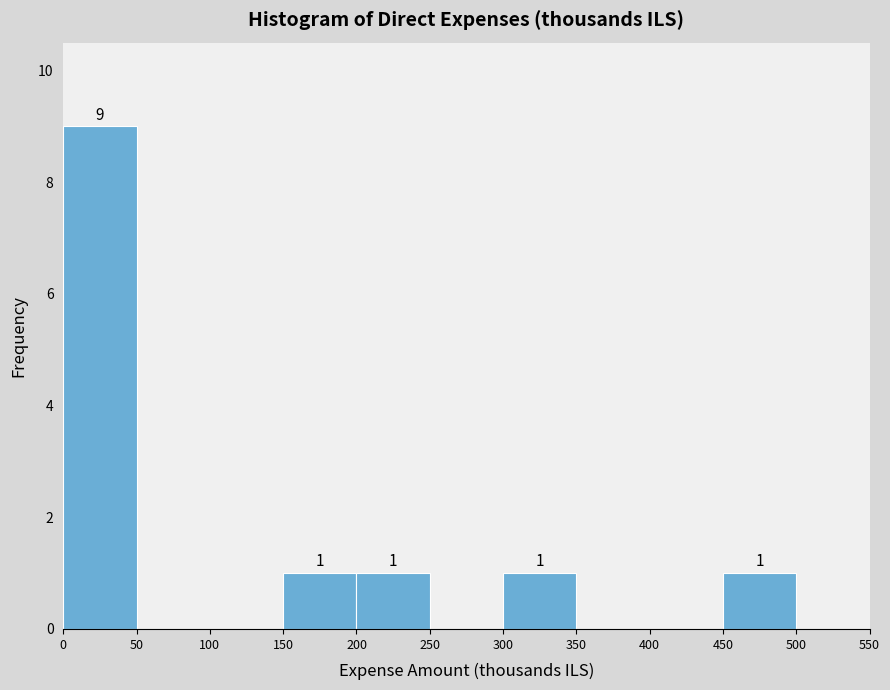

Over which range of the x-axis is the bar tallest?

0 to 50